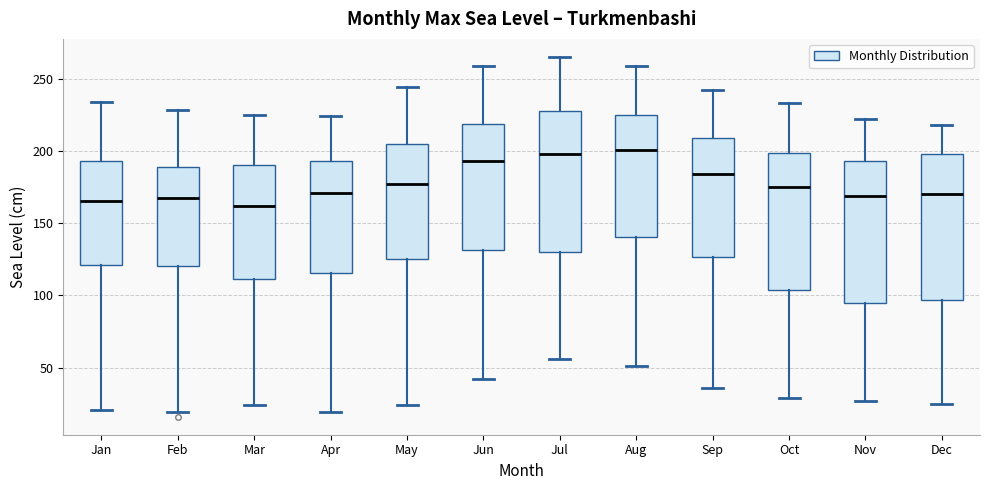

Reading left to right, read every box against the y-axis: the position of its median line, the range the box covers, and the ends of its whiskers. The values are not printed on the chart, so give them approximately, as read against the axis.

Jan: median 165, box 120 to 195, whiskers 20 to 235
Feb: median 170, box 120 to 190, whiskers 20 to 230
Mar: median 160, box 110 to 190, whiskers 25 to 225
Apr: median 170, box 115 to 195, whiskers 20 to 225
May: median 175, box 125 to 205, whiskers 25 to 245
Jun: median 195, box 130 to 220, whiskers 40 to 260
Jul: median 200, box 130 to 225, whiskers 55 to 265
Aug: median 200, box 140 to 225, whiskers 50 to 260
Sep: median 185, box 125 to 210, whiskers 35 to 240
Oct: median 175, box 105 to 200, whiskers 30 to 235
Nov: median 170, box 95 to 195, whiskers 25 to 220
Dec: median 170, box 95 to 200, whiskers 25 to 220